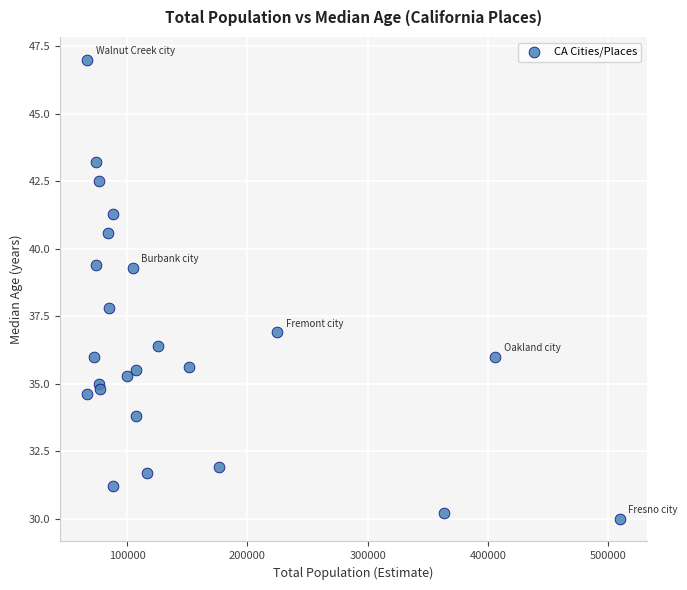

What Y value in the scatter plot is closest to 38?

37.8